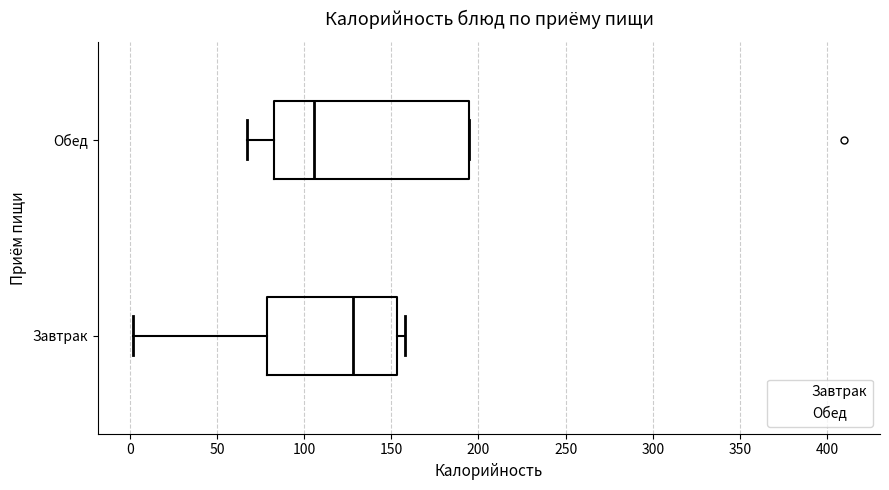

Reading bottom to top, read every box against the x-axis: the position of its median line, the range the box covers, and the ends of its whiskers. The values are not printed on the chart, so give them approximately, as read against the axis.

Завтрак: median 130, box 80 to 155, whiskers 0 to 160
Обед: median 105, box 85 to 195, whiskers 65 to 195